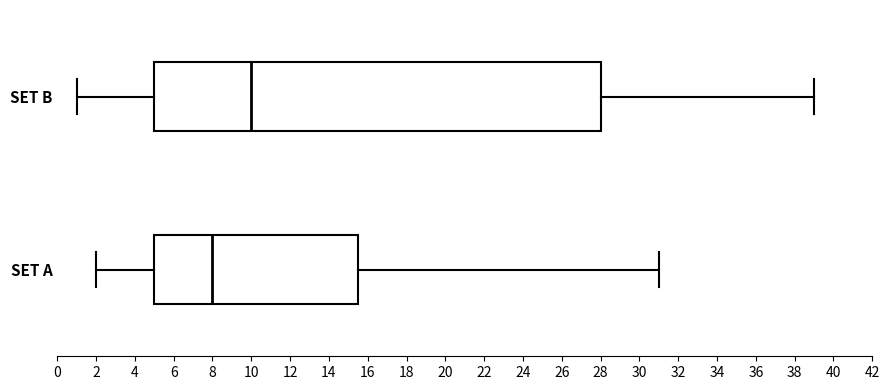

Where does the left whisker of the box for SET B end on the x-axis? The values are not printed on the chart, so give them approximately, as read against the axis.

1.0